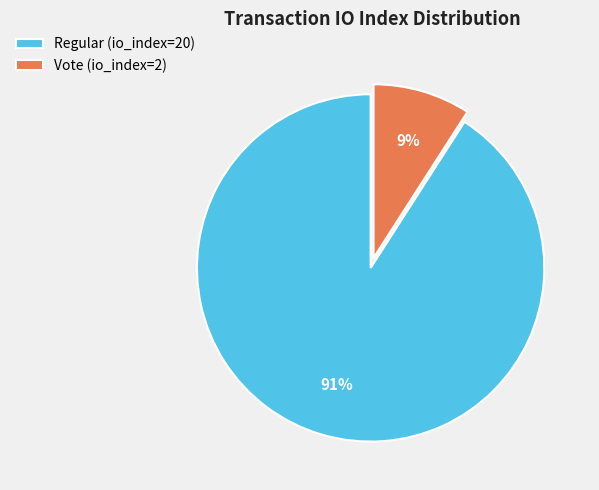

To the nearest percent, what percentage of the pie is Regular (io_index=20)?

91%